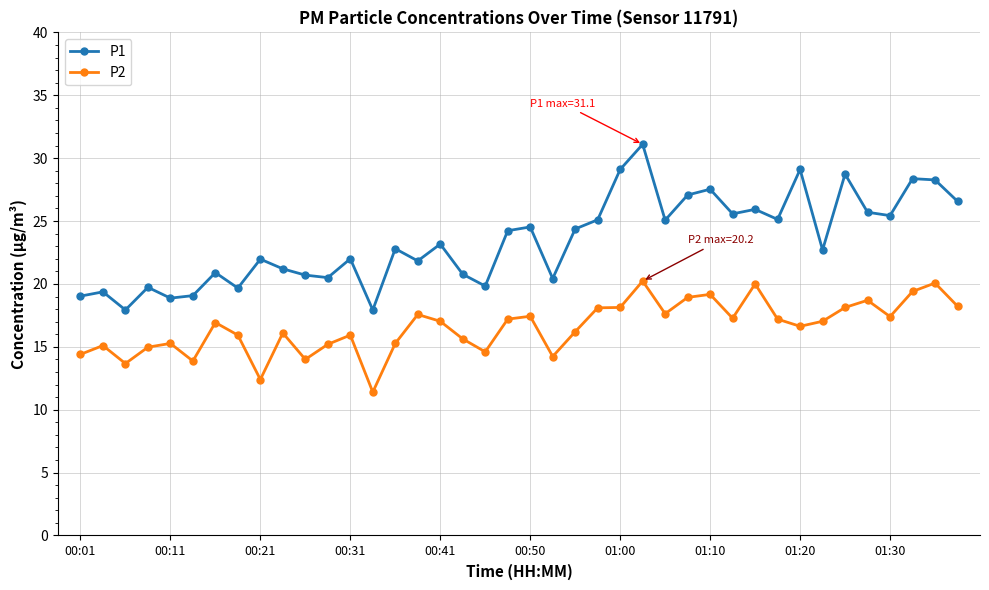

True or false: P2 and P1 cross at least once.

False